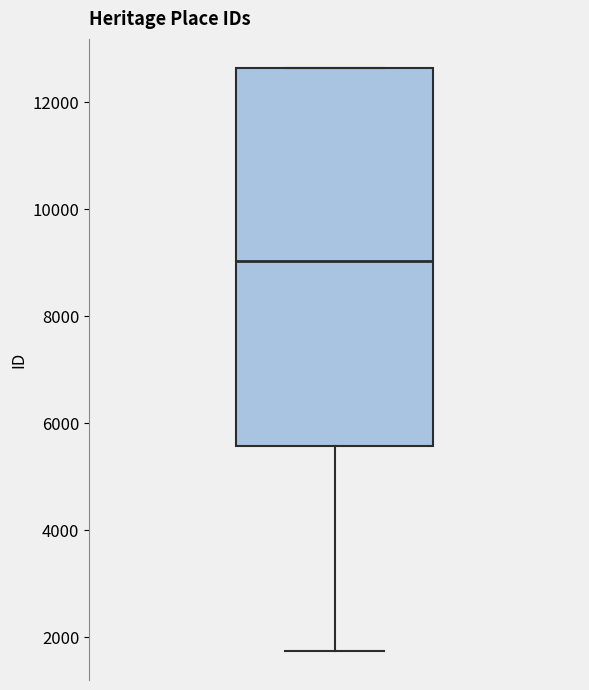

Read this box plot against the y-axis: the position of the median line, the range covered by the box, and the ends of both whiskers. The values are not printed on the chart, so give them approximately, as read against the axis.

median 9000, box 5600 to 12600, whiskers 1800 to 12600